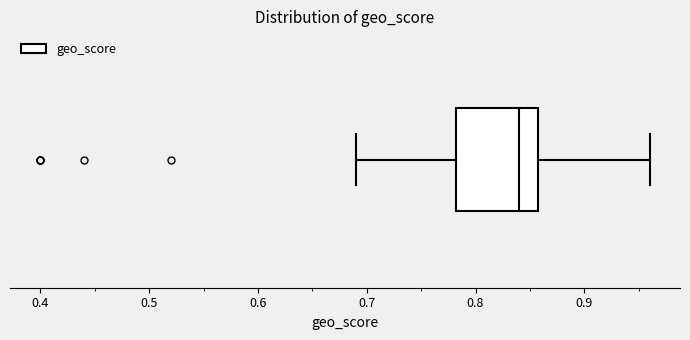

Read this box plot against the x-axis: the position of the median line, the range covered by the box, and the ends of both whiskers. The values are not printed on the chart, so give them approximately, as read against the axis.

median 0.84, box 0.78 to 0.86, whiskers 0.69 to 0.96